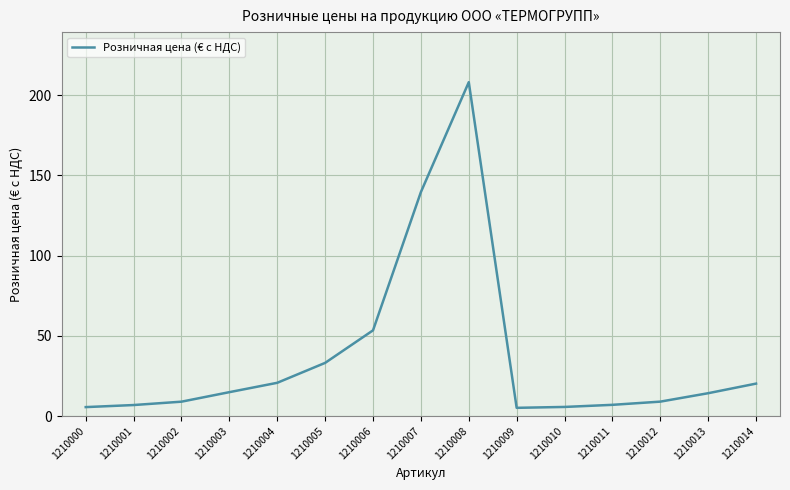

What is the greatest value displayed?

208.1